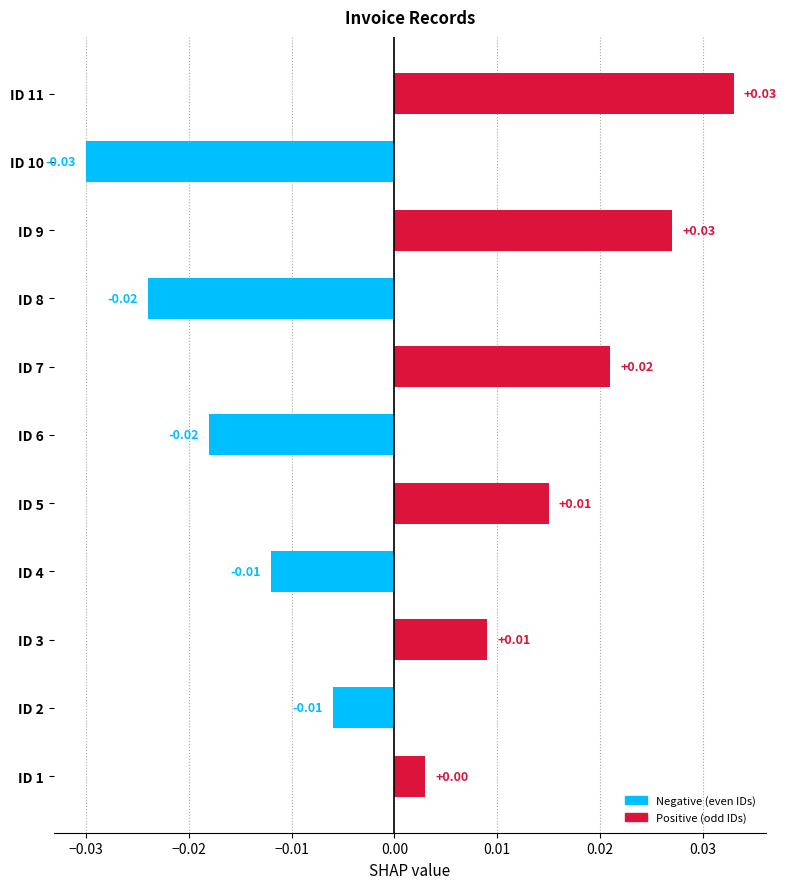

How many values are below zero?

5